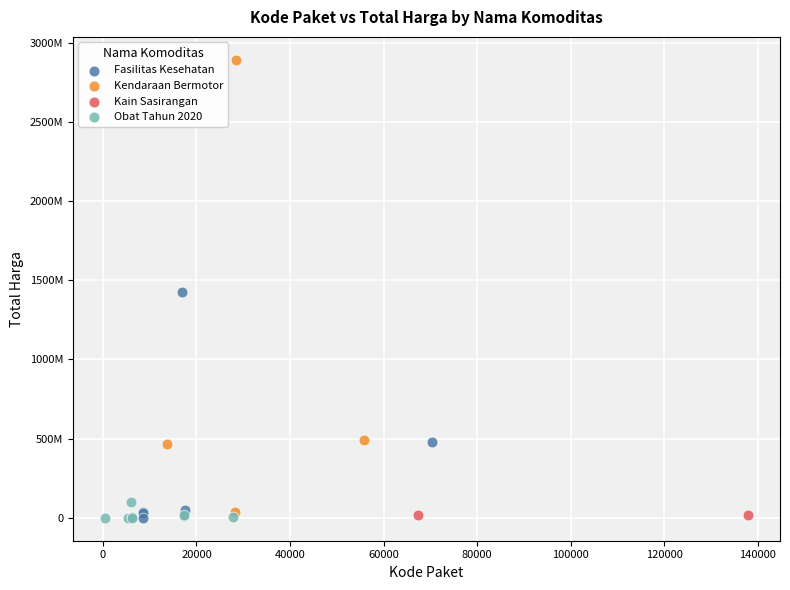

What are all the series names shown in the legend?

Fasilitas Kesehatan, Kendaraan Bermotor, Kain Sasirangan, Obat Tahun 2020